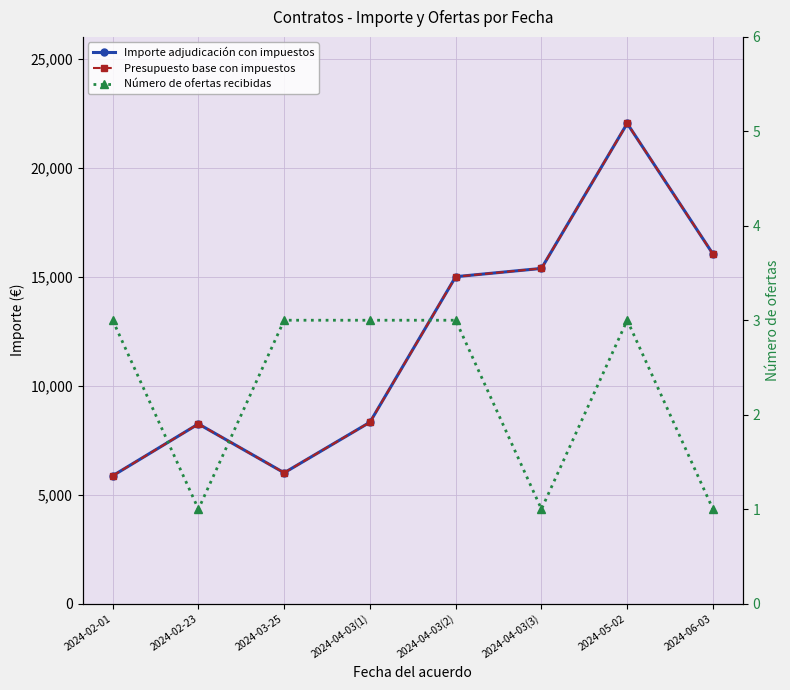

At how many categories does at least one series exceed 10067?

4